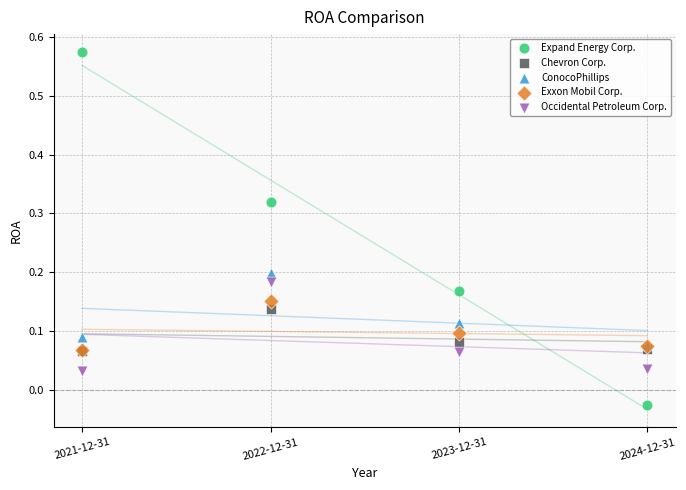

What are all the series names shown in the legend?

Expand Energy Corp., Chevron Corp., ConocoPhillips, Exxon Mobil Corp., Occidental Petroleum Corp.